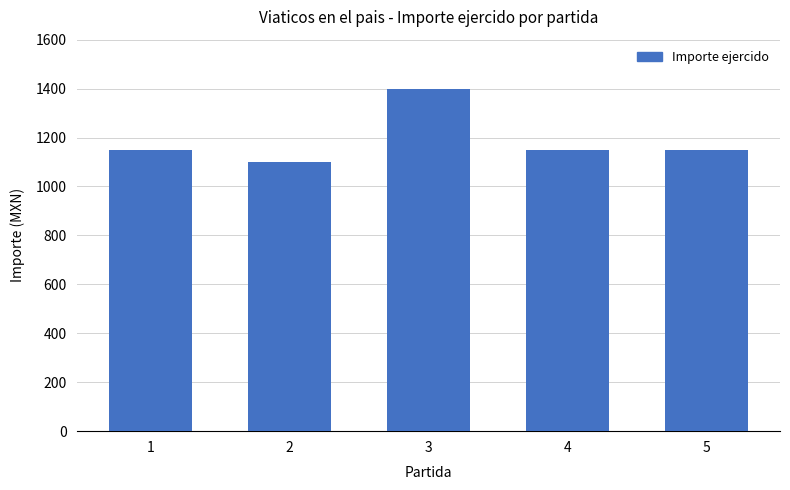

What is the sum of all values?

5950